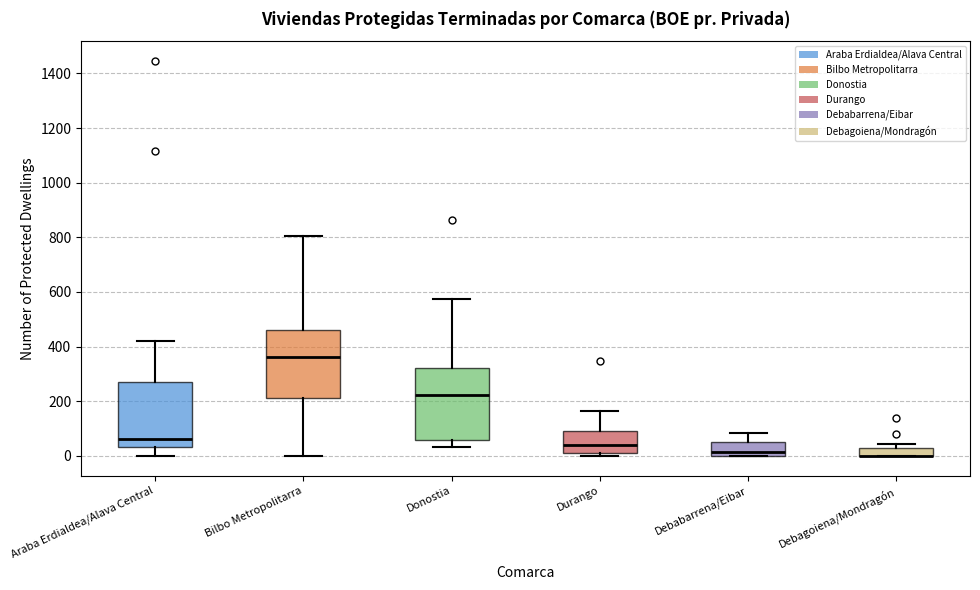

Where is the lower edge of the box for Debabarrena/Eibar on the y-axis? The values are not printed on the chart, so give them approximately, as read against the axis.

0